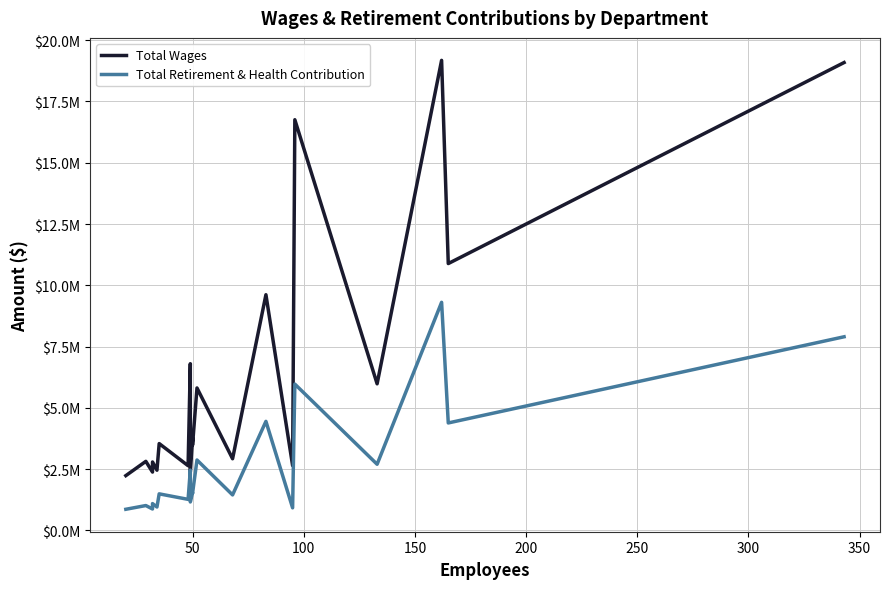

Is it true that Total Wages equals 1409716 at 100?

False